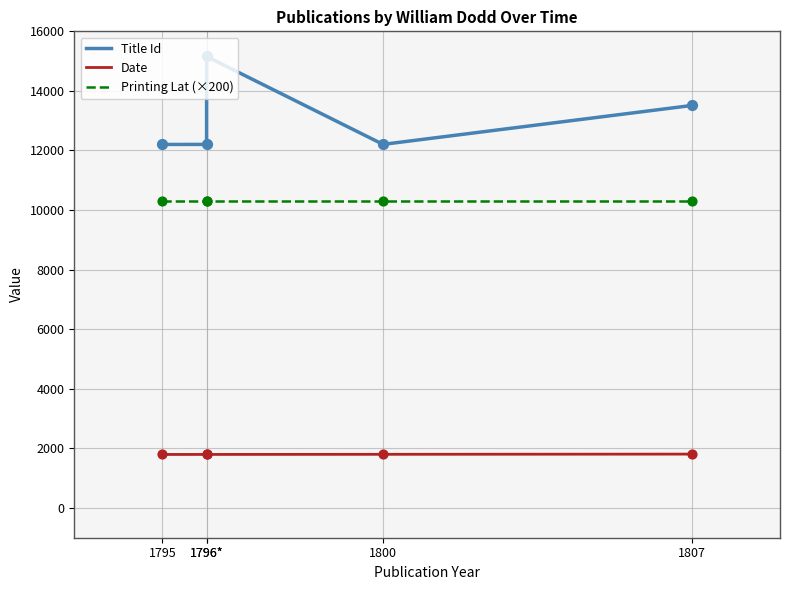

Which series has the largest Y range (max minus min)?

Title Id